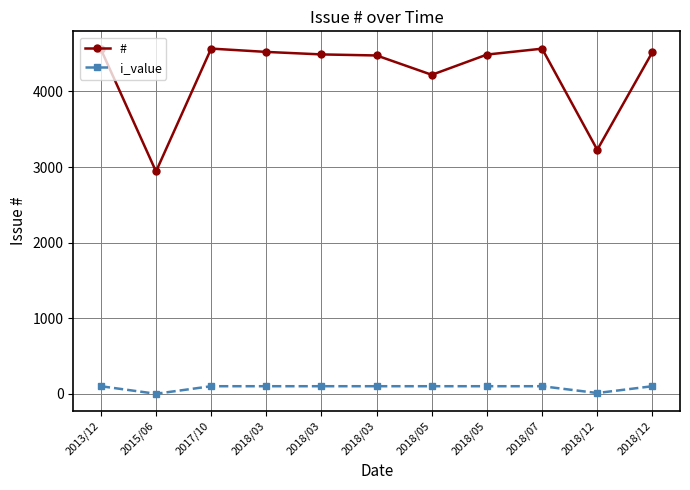

Where is i_value nearest to the value 50?

2018/12